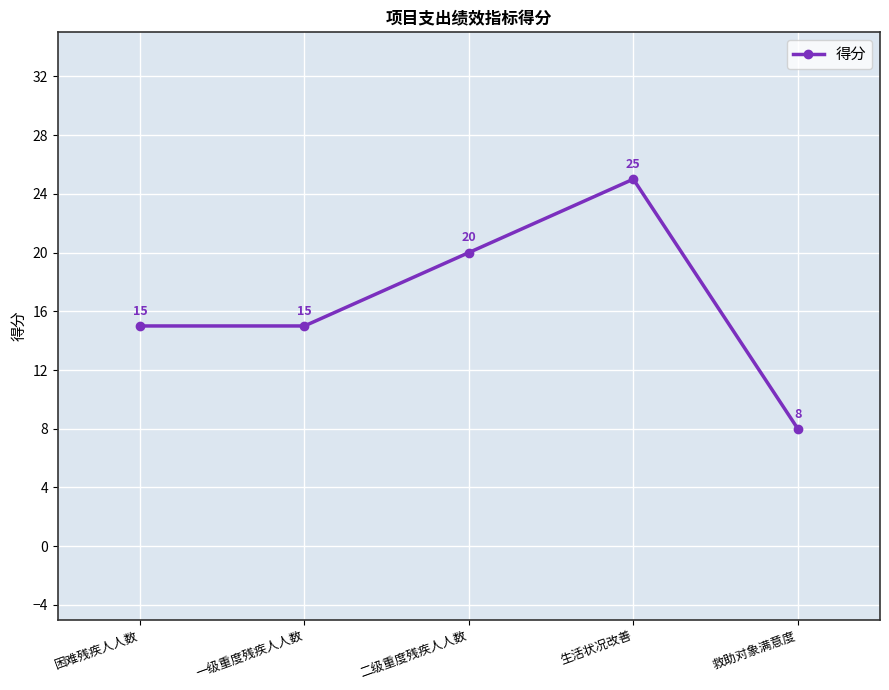

Reading right to left, what are all the values shown in this chart?

8	25	20	15	15